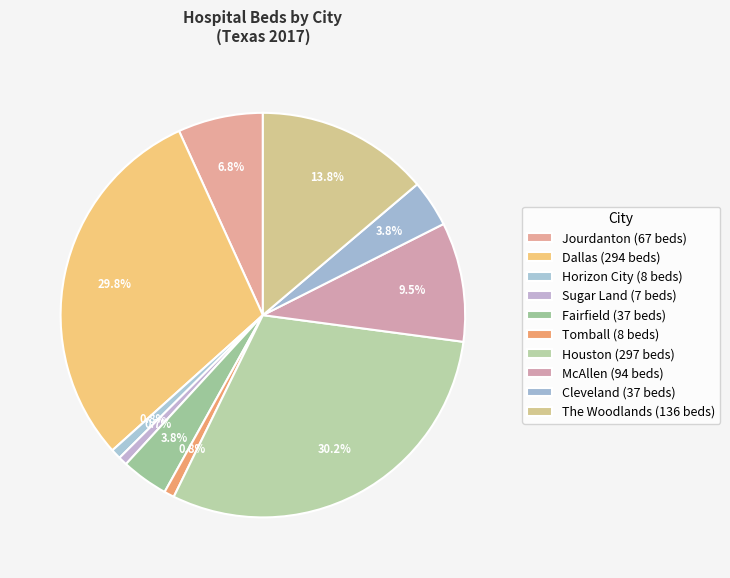

Count the number of slices in the pie.

10